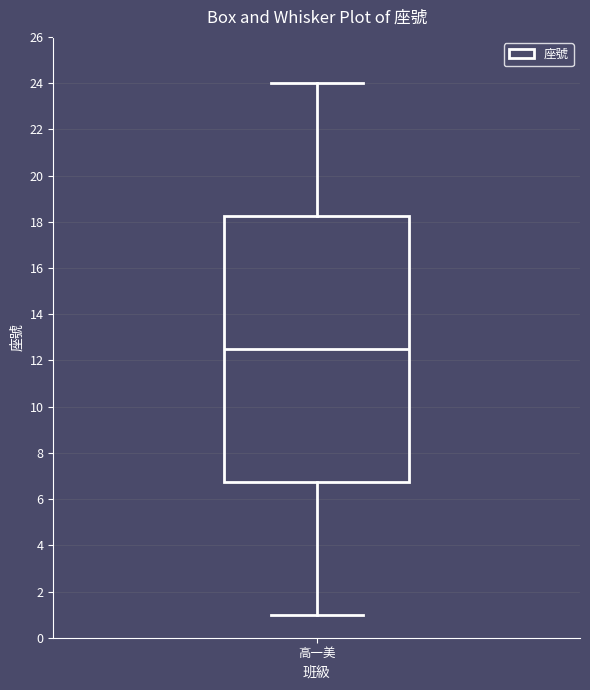

Read this box plot against the y-axis: the position of the median line, the range covered by the box, and the ends of both whiskers. The values are not printed on the chart, so give them approximately, as read against the axis.

median 12.6, box 6.8 to 18.2, whiskers 1.0 to 24.0